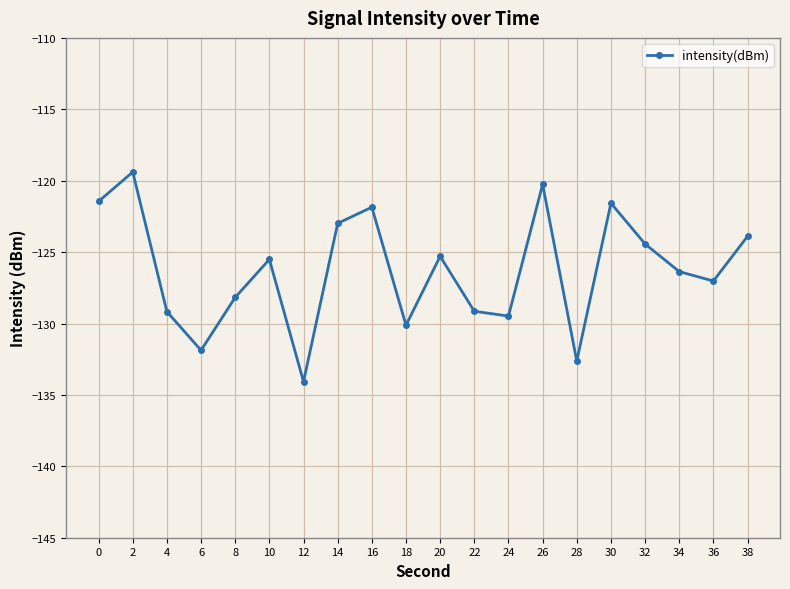

What value does the data have at 26?

-120.3